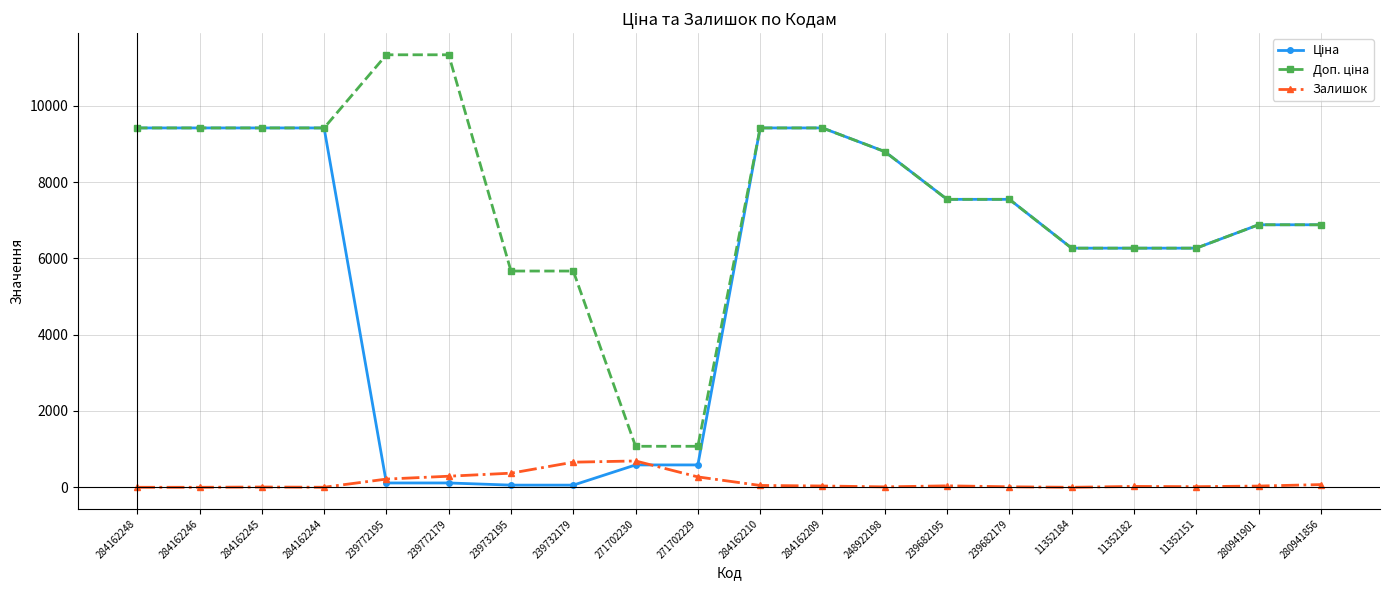

What is the greatest value displayed?

11334.0